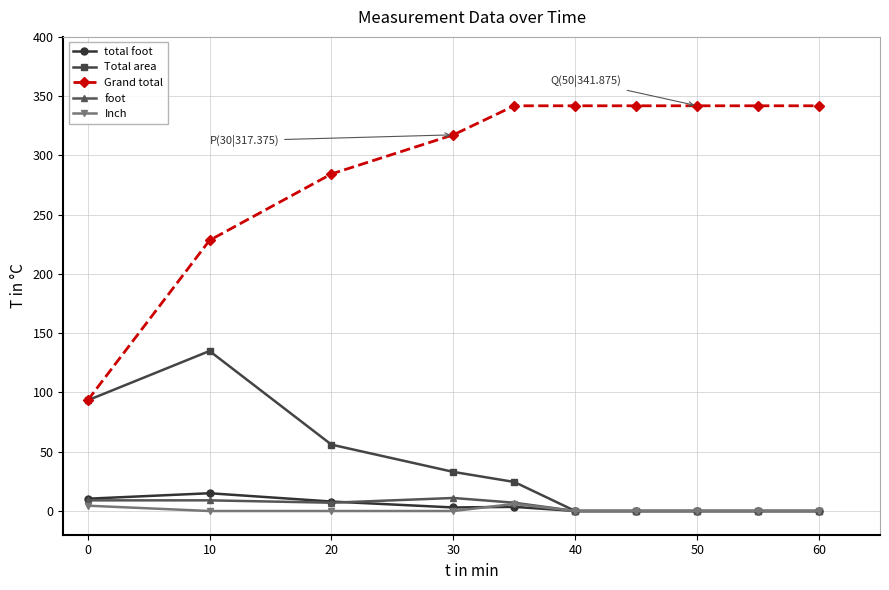

What is the maximum value for Total area?

135.0